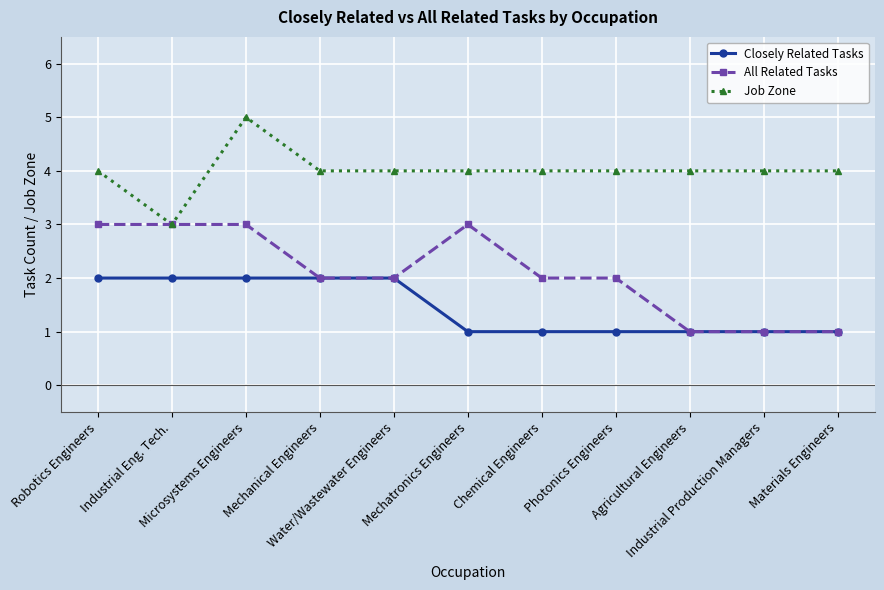

True or false: All Related Tasks has a value of 2 at Chemical Engineers.

True